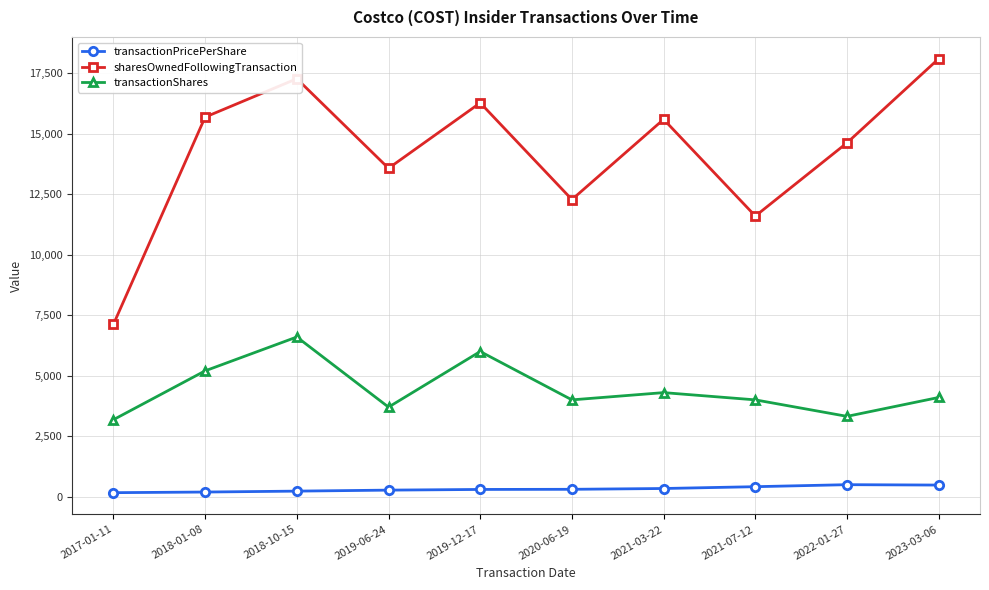

What value does the transactionPricePerShare series have at 2018-10-15?

225.9